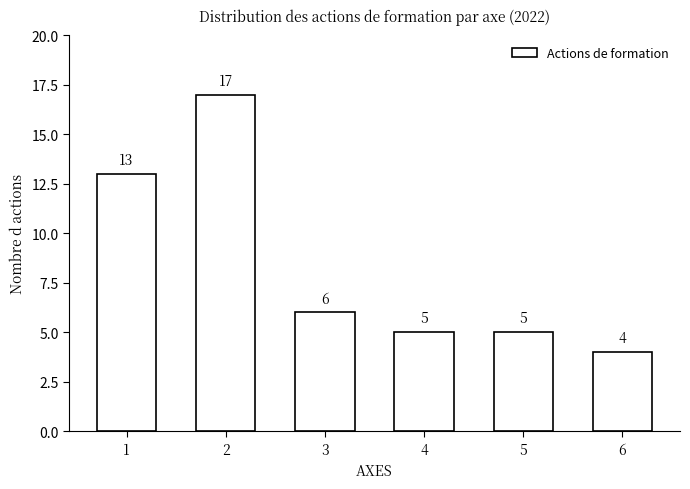

Reading right to left, extract all data points from this chart.

6=4	5=5	4=5	3=6	2=17	1=13